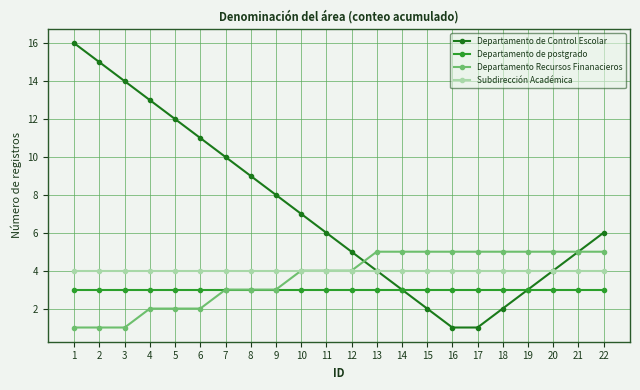

What is the maximum value shown in the chart?

16